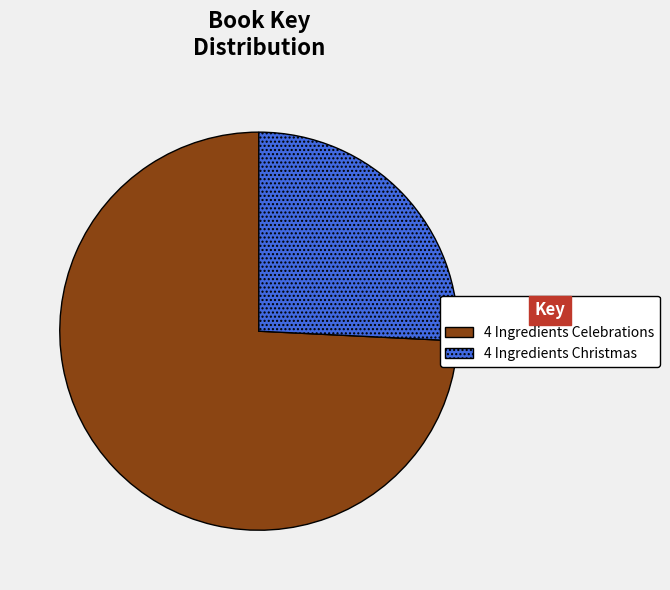

The 4 Ingredients Celebrations slice represents 74% of the pie. True or false?

True